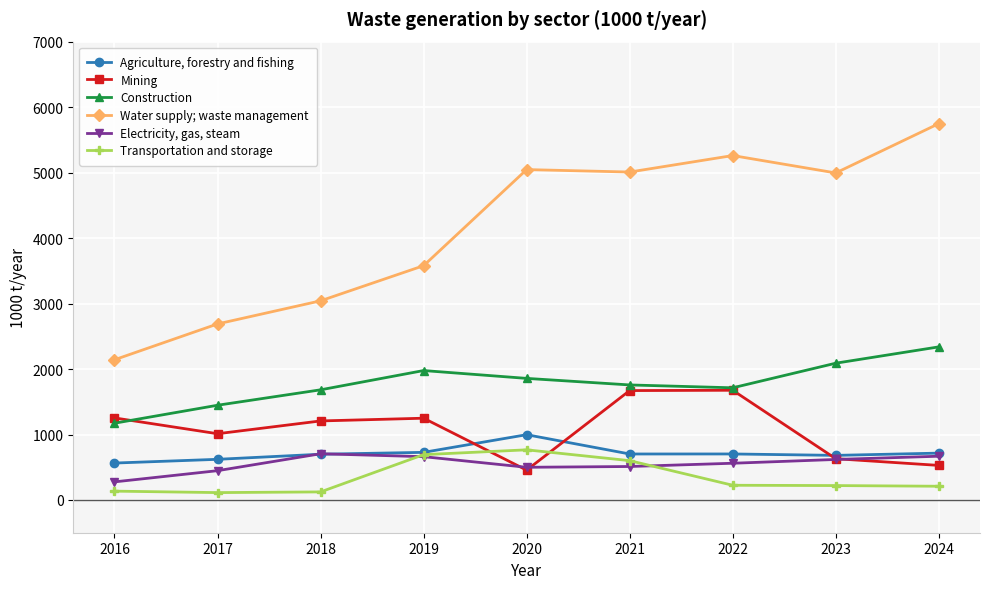

What is the total value across all series at 2018?

7459.2